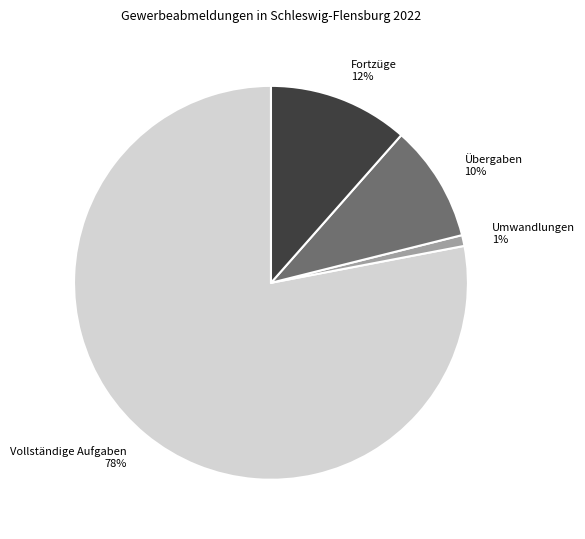

Is the sum of Vollständige Aufgaben and Fortzüge greater than half?

Yes